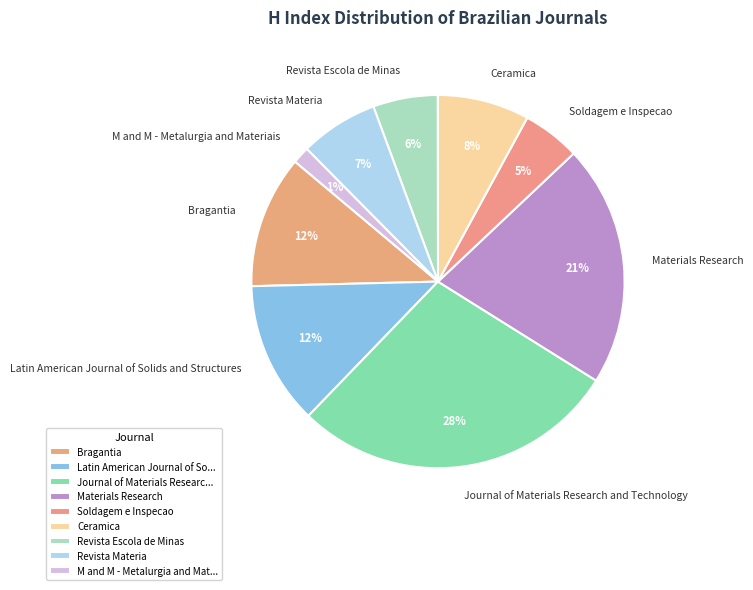

Is Ceramica the majority of the pie?

No